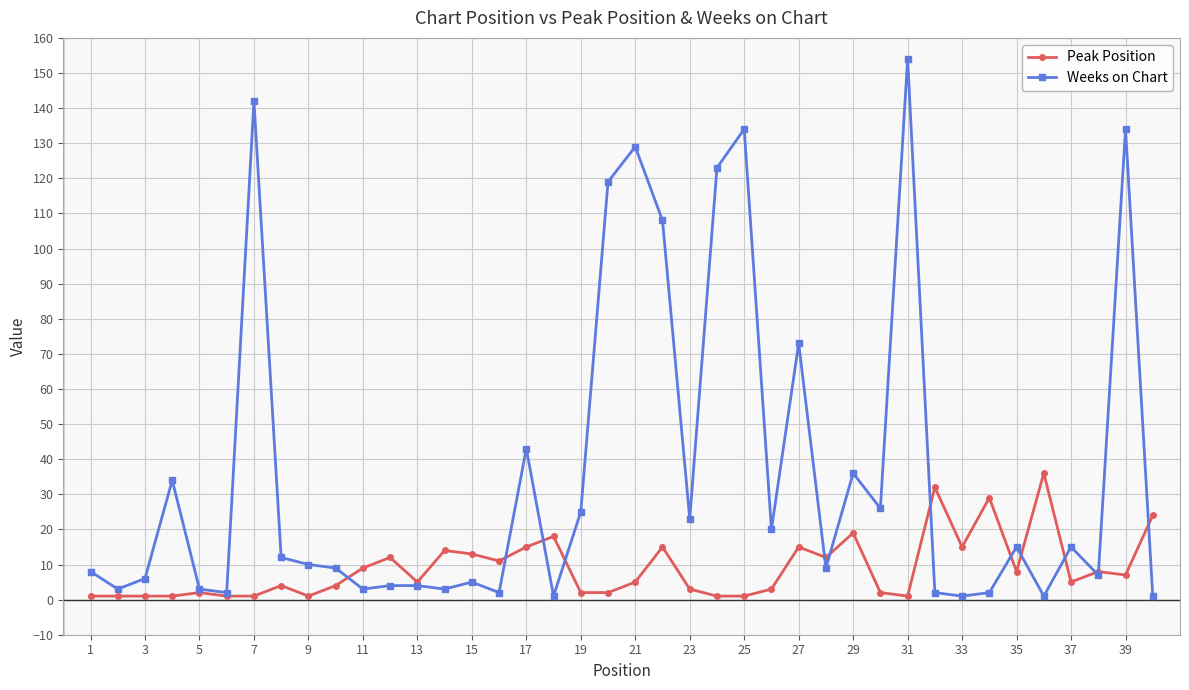

Reading right to left, list all the values displayed in this chart.

Peak Position: 24	7	8	5	36	8	29	15	32	1	2	19	12	15	3	1	1	3	15	5	2	2	18	15	11	13	14	5	12	9	4	1	4	1	1	2	1	1	1	1
Weeks on Chart: 1	134	7	15	1	15	2	1	2	154	26	36	9	73	20	134	123	23	108	129	119	25	1	43	2	5	3	4	4	3	9	10	12	142	2	3	34	6	3	8